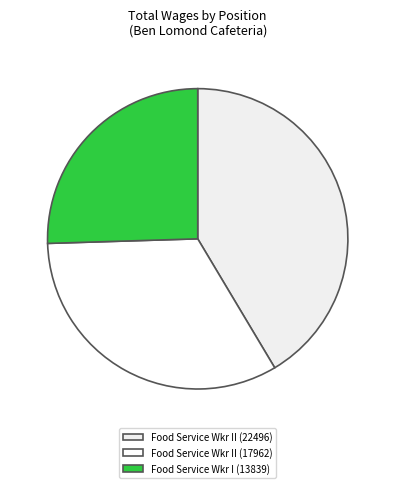

What percentage is the Food Service Wkr II (17962) slice, to the nearest percent?

33%